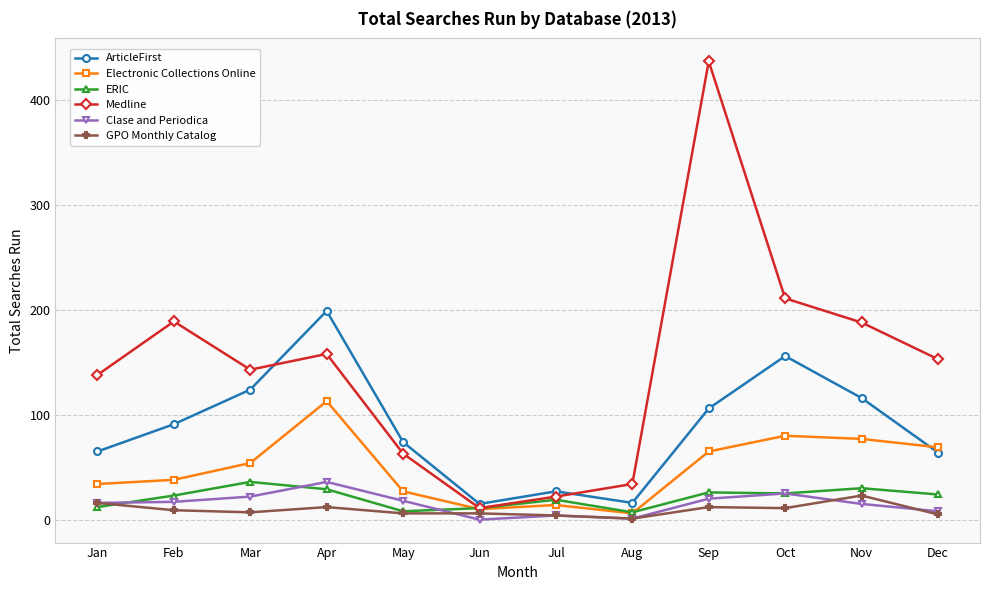

What is the greatest value displayed?

437